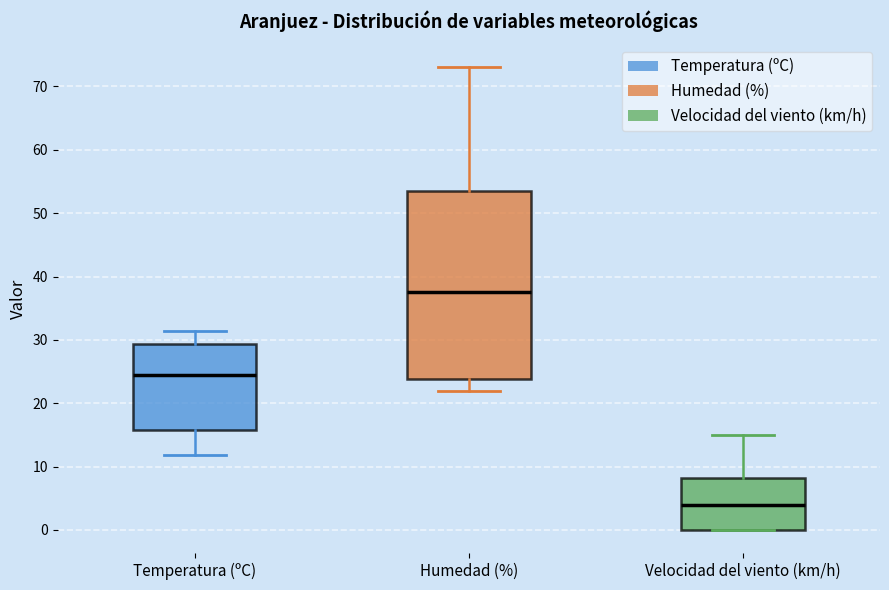

Which box is the tallest, from its lower edge to its upper edge?

Humedad (%)